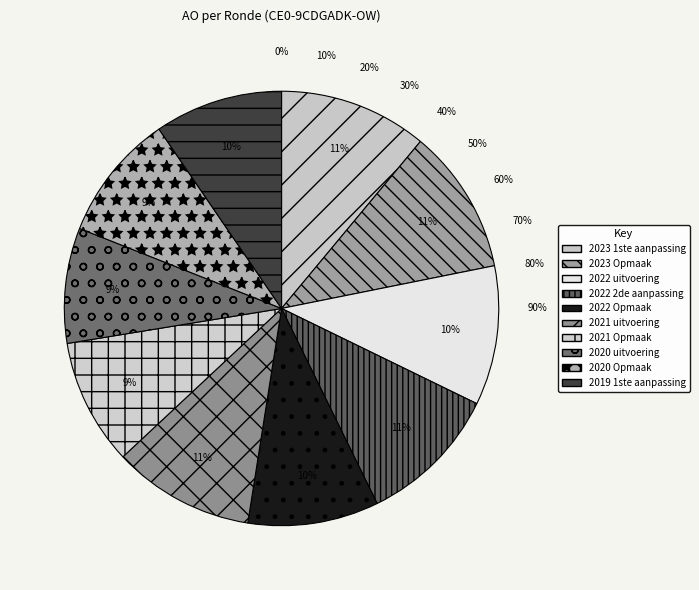

Is it true that 2022 2de aanpassing is 11% of the pie?

True